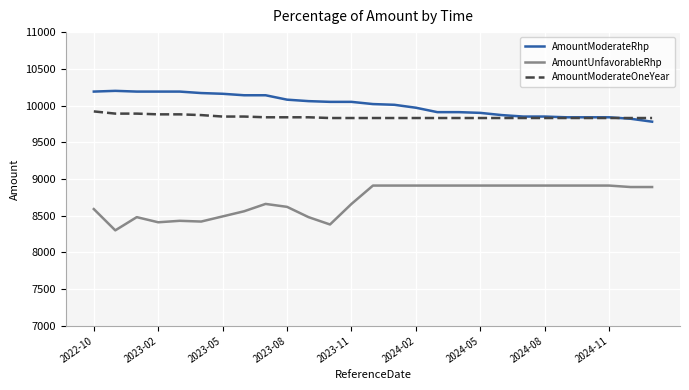

What is the average value of the AmountUnfavorableRhp series?

8710